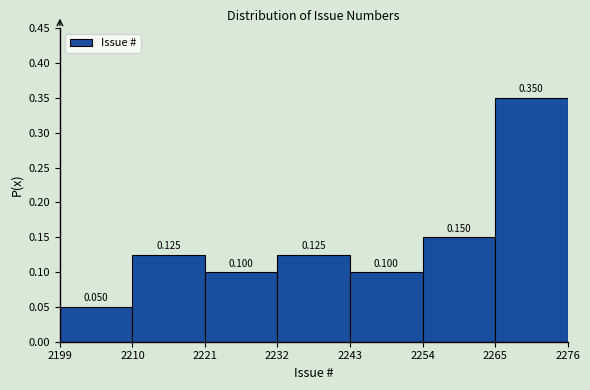

How tall is the bar that spans 2210 to 2221 on the x-axis?

0.125